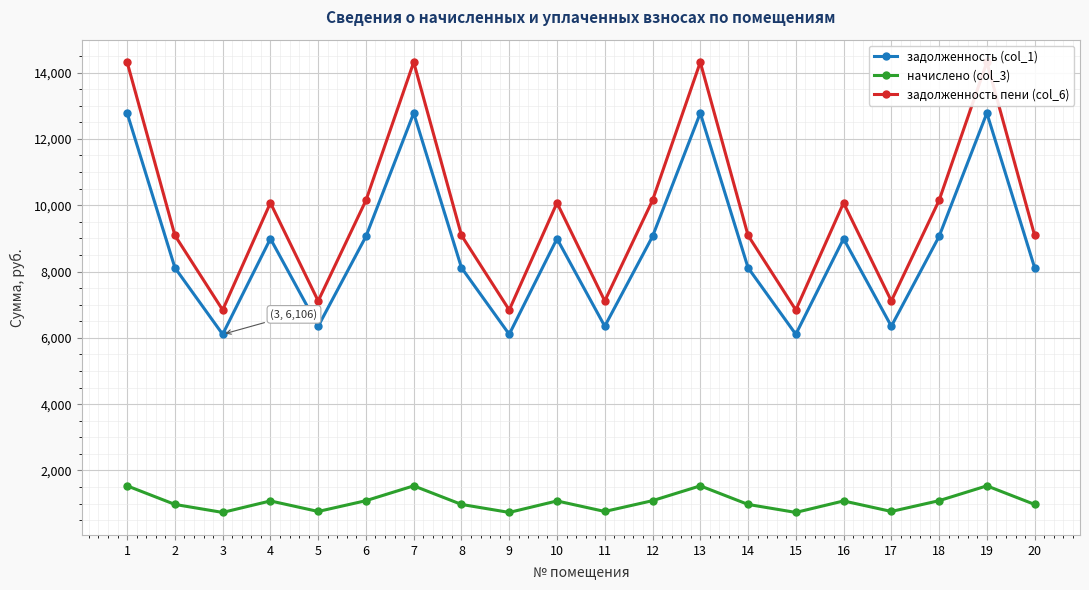

Is the value of задолженность (col_1) at 5 greater than the value of начислено (col_3) at 11?

Yes